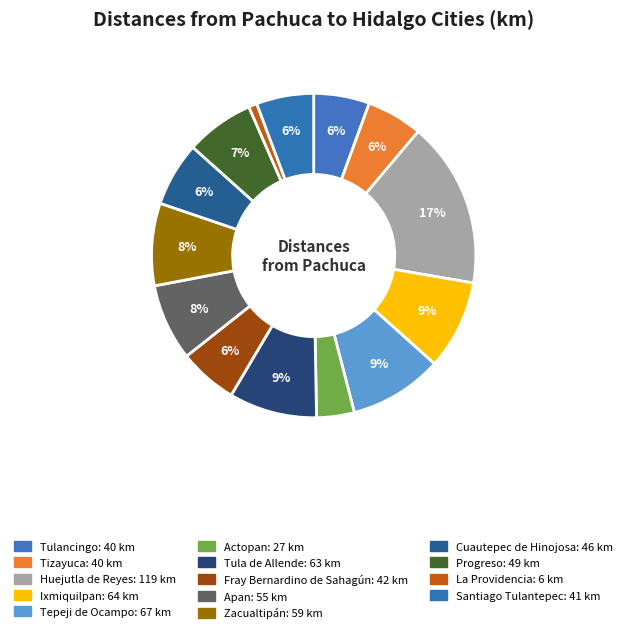

Does Huejutla de Reyes account for over 50% of the chart?

No